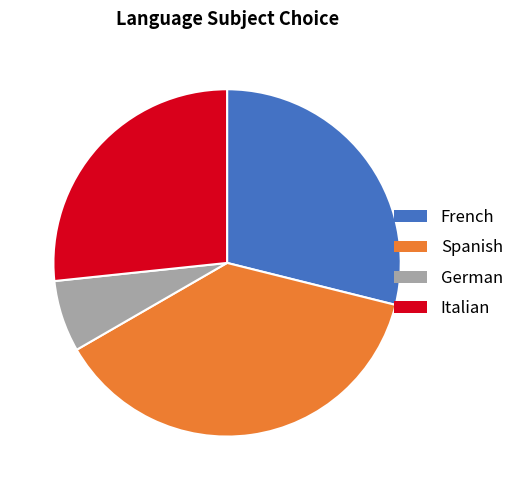

Is it true that French is 29% of the pie?

True